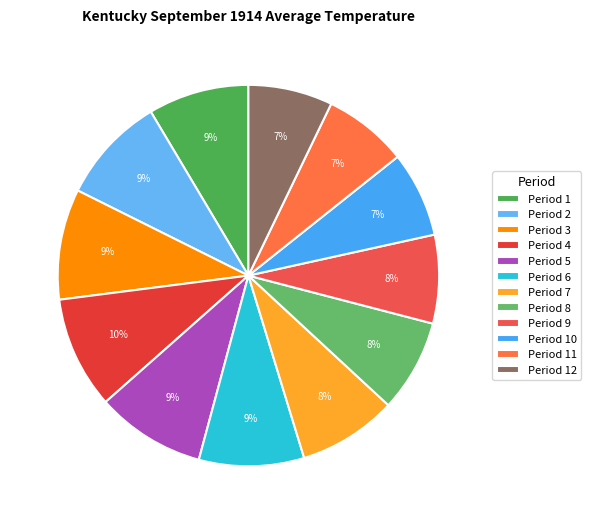

To the nearest percent, what portion does Period 6 represent?

9%